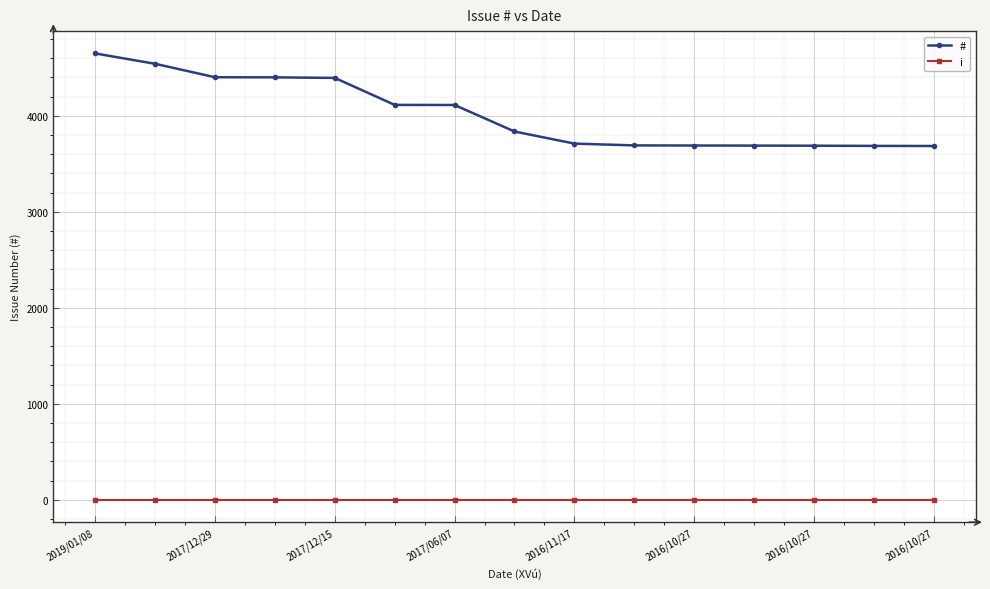

At how many categories does at least one series exceed 355?

15